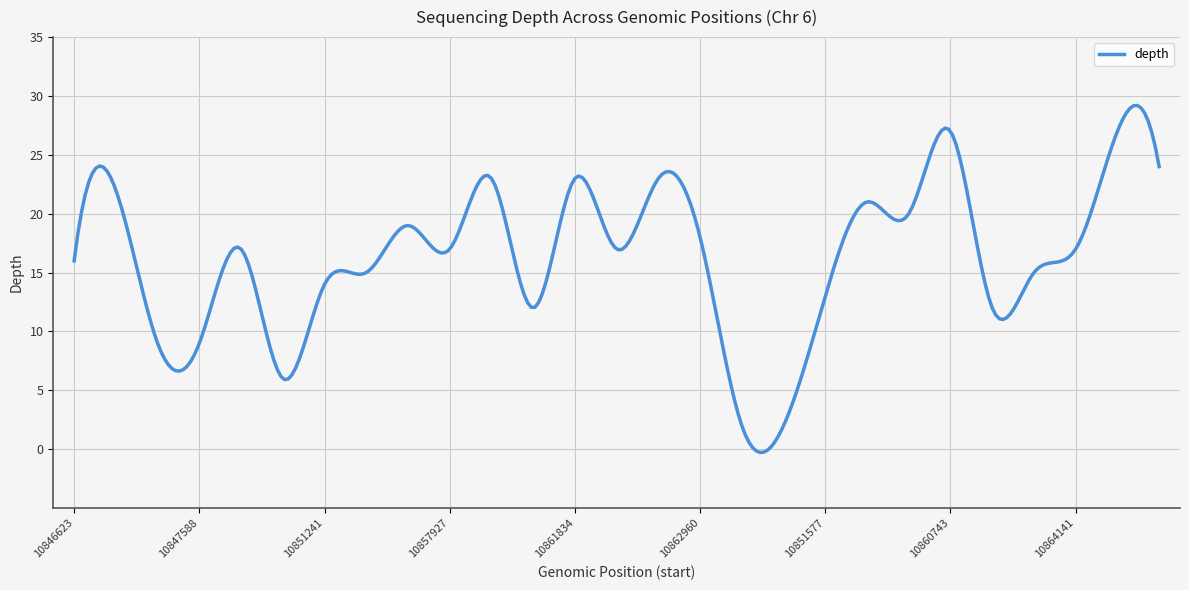

How many categories are shown in the chart?

300